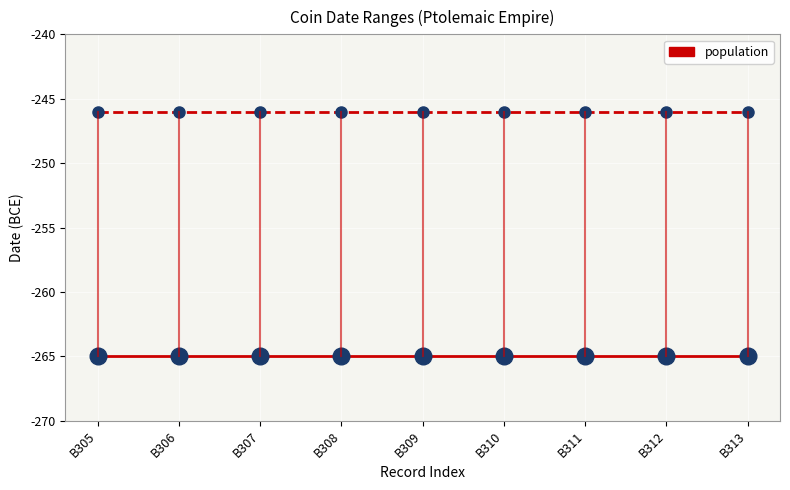

What is the total value across all series at B312?

-511